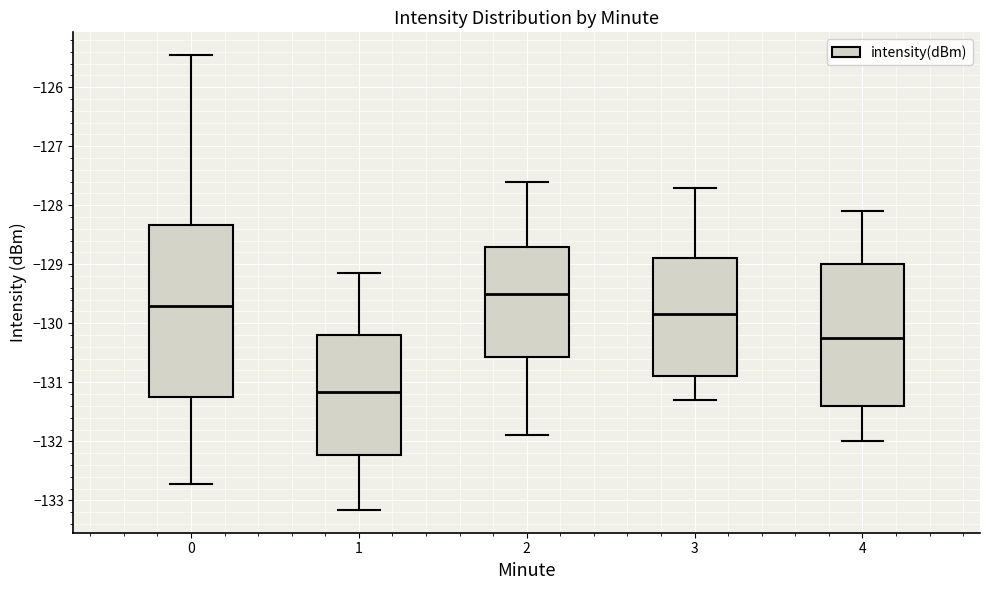

Reading left to right, read every box against the y-axis: the position of its median line, the range the box covers, and the ends of its whiskers. The values are not printed on the chart, so give them approximately, as read against the axis.

0: median -129.7, box -131.3 to -128.3, whiskers -132.7 to -125.5
1: median -131.2, box -132.2 to -130.2, whiskers -133.2 to -129.2
2: median -129.5, box -130.6 to -128.7, whiskers -131.9 to -127.6
3: median -129.8, box -130.9 to -128.9, whiskers -131.3 to -127.7
4: median -130.2, box -131.4 to -129.0, whiskers -132.0 to -128.1